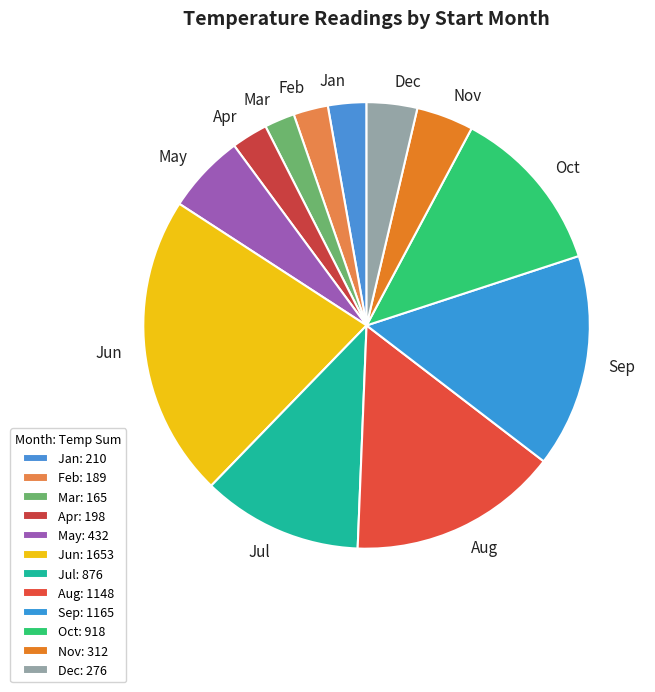

Is there a majority slice in this chart?

No